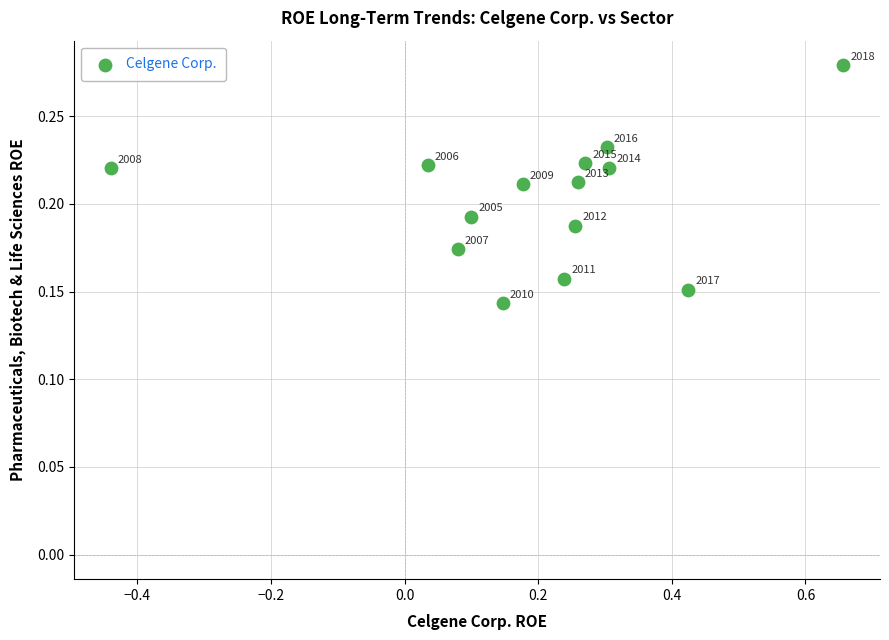

What is the range of X values (max minus min)?

1.1